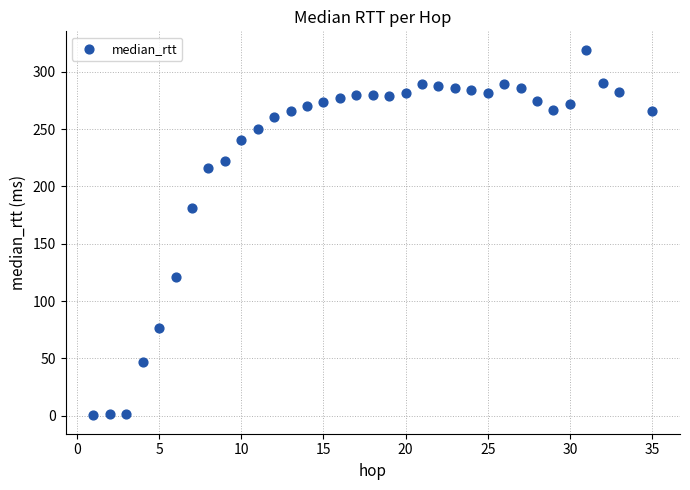

What Y value in the scatter plot is closest to 159?

181.7